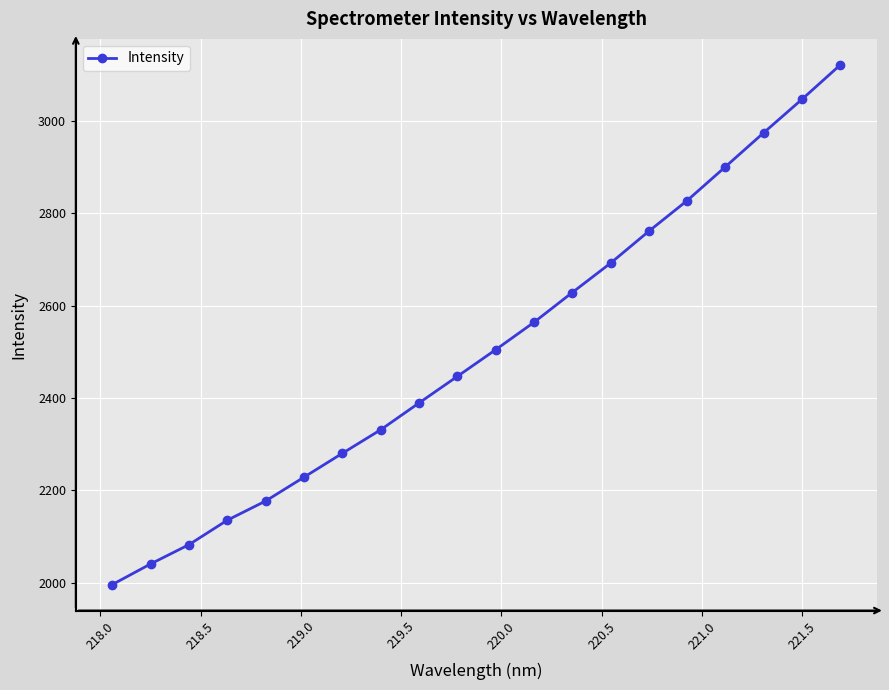

True or false: there are more than 0 points higher than both neighbors.

False